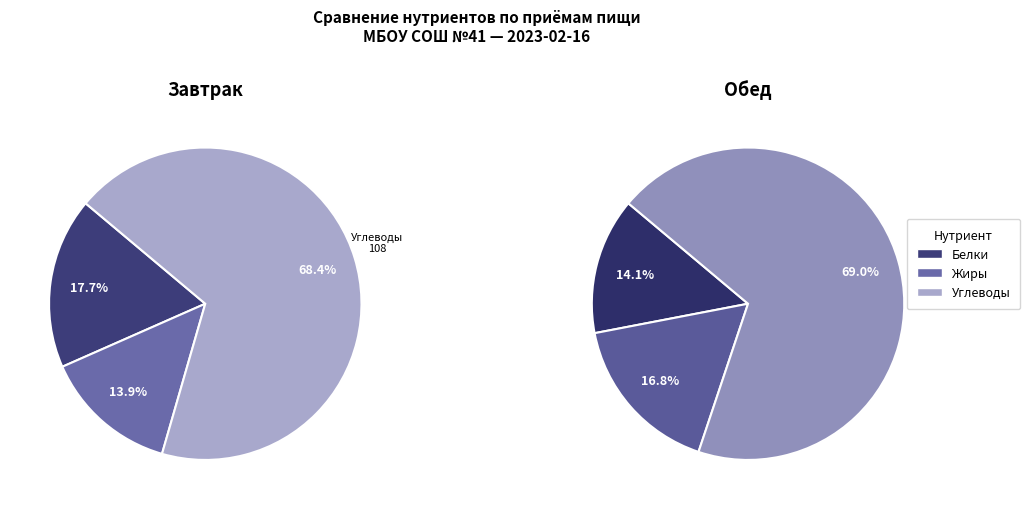

What percentage is the Жиры slice, to the nearest percent?

17%